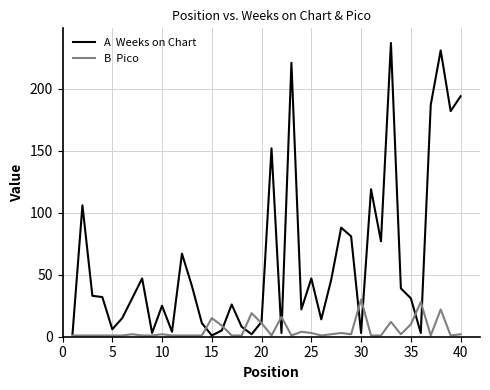

Reading right to left, extract all data points from this chart.

Weeks on Chart: 194	182	231	187	3	31	39	237	77	119	3	81	88	46	14	47	22	221	3	152	12	2	8	26	5	1	11	41	67	4	25	3	47	31	15	6	32	33	106	2
Pico: 2	1	22	1	28	10	2	12	1	1	30	2	3	2	1	3	4	1	16	1	11	19	1	1	9	15	1	1	1	1	2	1	1	2	1	1	1	1	1	1